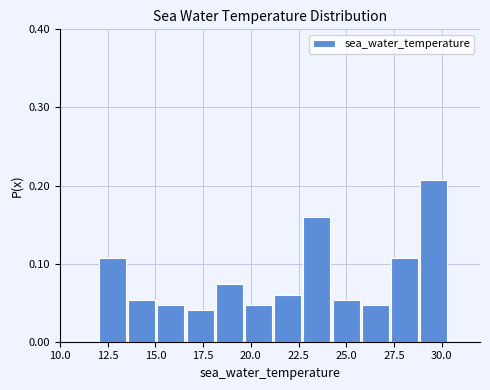

Read against the x-axis, roughly where is the centre of the tallest bar?

29.5